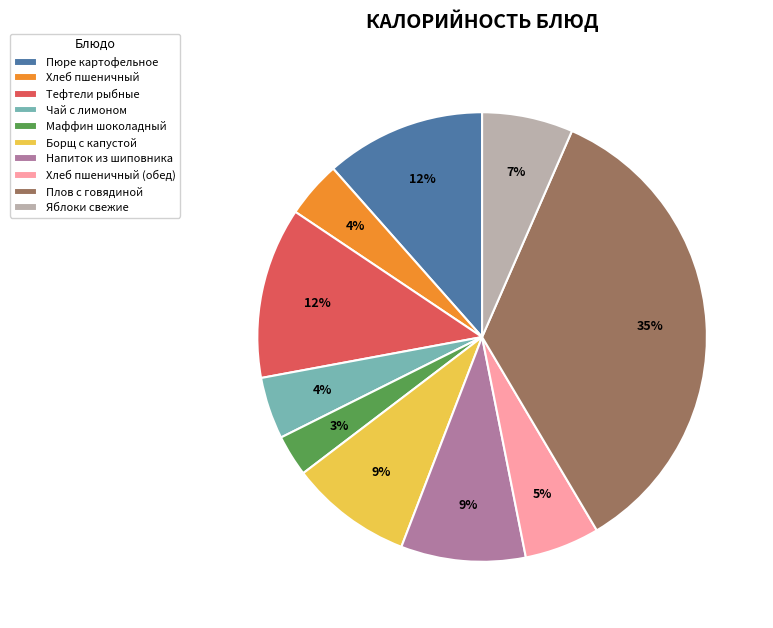

To the nearest percent, what percentage of the pie is Напиток из шиповника?

9%